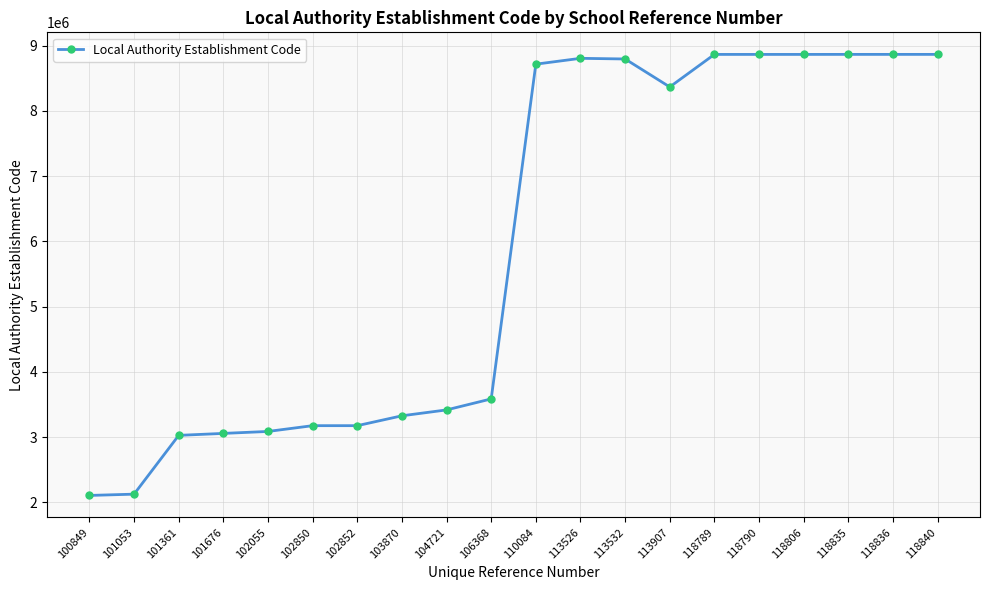

Count the number of data series in this chart.

1